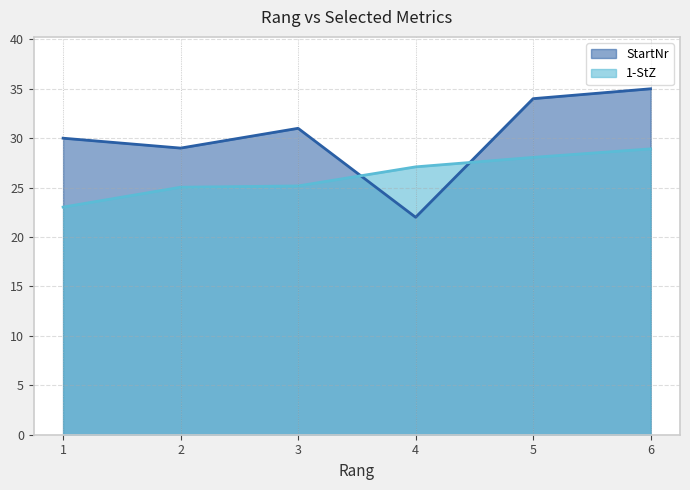

What is the approximate value of StartNr at 1?

30.0